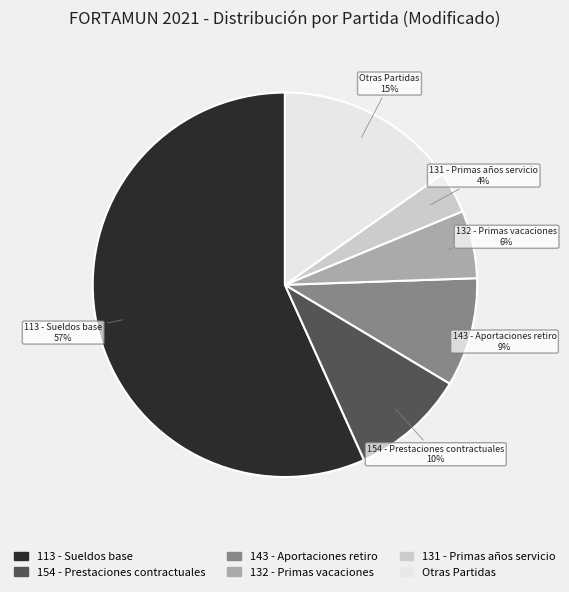

Is there a majority slice in this chart?

Yes